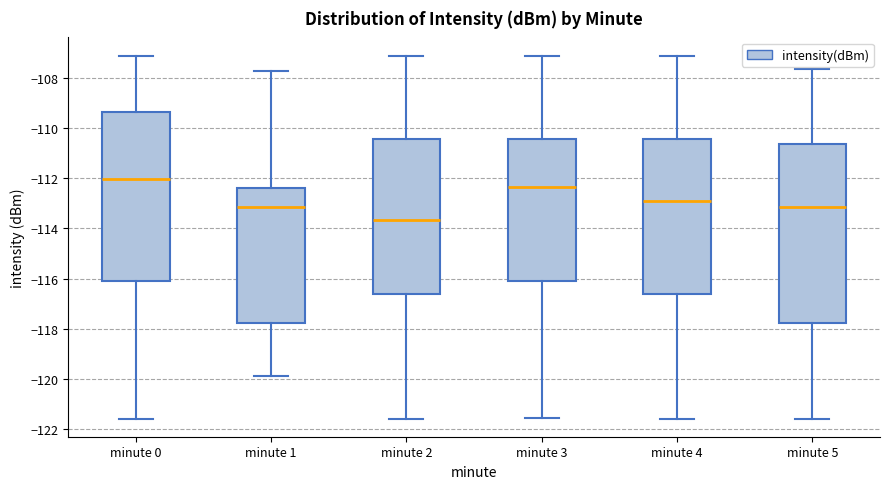

Reading left to right, read every box against the y-axis: the position of its median line, the range the box covers, and the ends of its whiskers. The values are not printed on the chart, so give them approximately, as read against the axis.

minute 0: median -112.0, box -116.0 to -109.4, whiskers -121.6 to -107.2
minute 1: median -113.2, box -117.8 to -112.4, whiskers -119.8 to -107.8
minute 2: median -113.6, box -116.6 to -110.4, whiskers -121.6 to -107.2
minute 3: median -112.4, box -116.0 to -110.4, whiskers -121.6 to -107.2
minute 4: median -113.0, box -116.6 to -110.4, whiskers -121.6 to -107.2
minute 5: median -113.2, box -117.8 to -110.6, whiskers -121.6 to -107.6